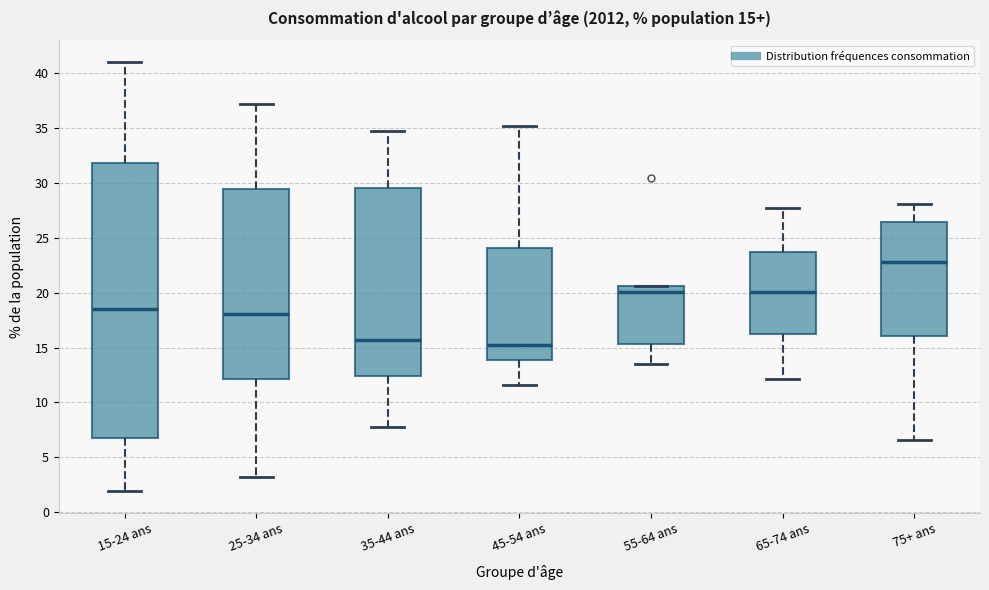

Which box is the tallest, from its lower edge to its upper edge?

15-24 ans